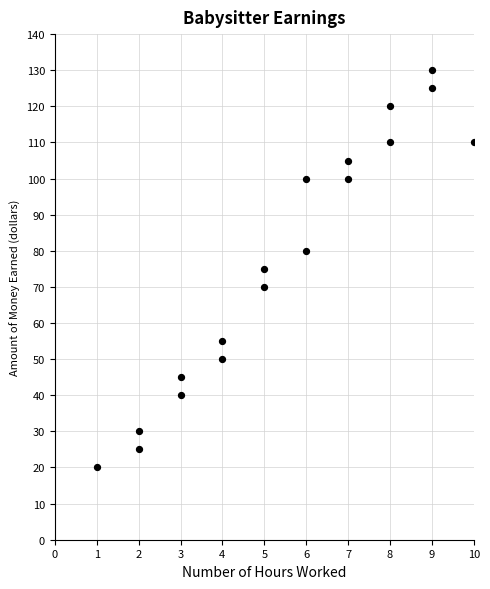

What is the range of X values (max minus min)?

9